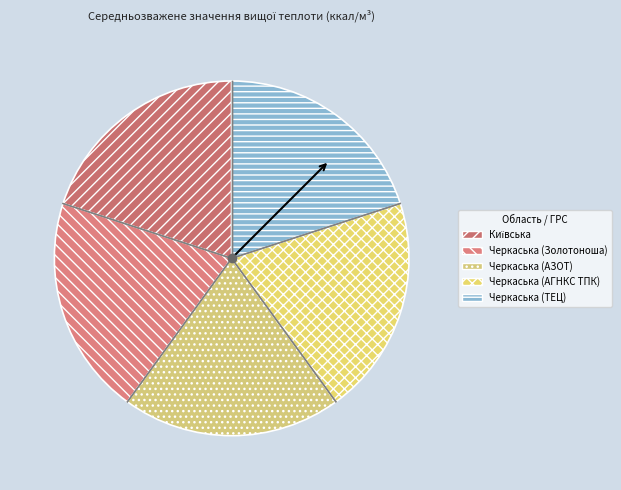

Rank the categories by value from highest to lowest.

Черкаська (АГНКС ТПК), Черкаська (АЗОТ), Черкаська (Золотоноша), Київська, Черкаська (ТЕЦ)